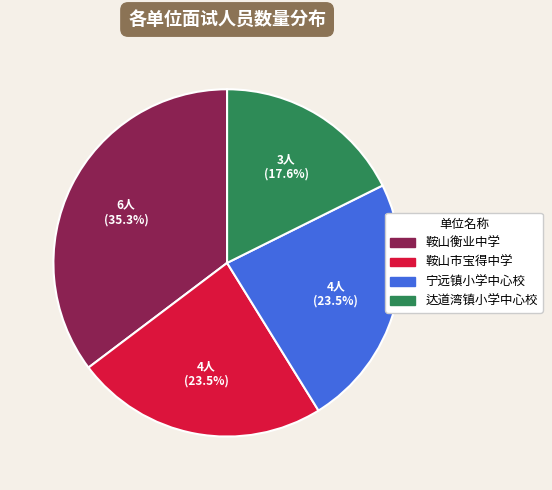

How many slices are in this pie chart?

4